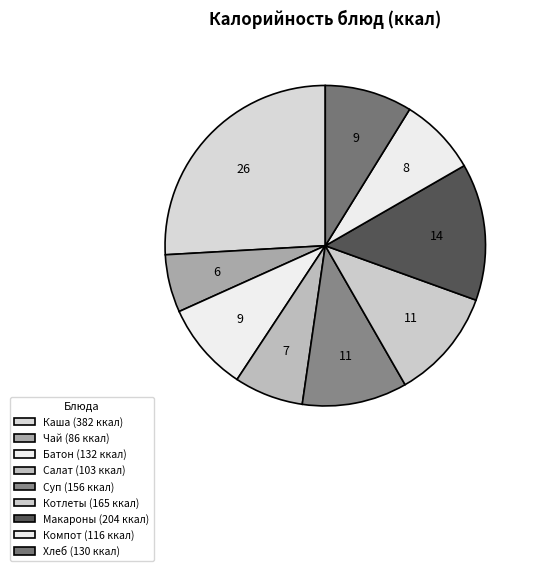

Which slice is the largest?

Каша гречневая молочная